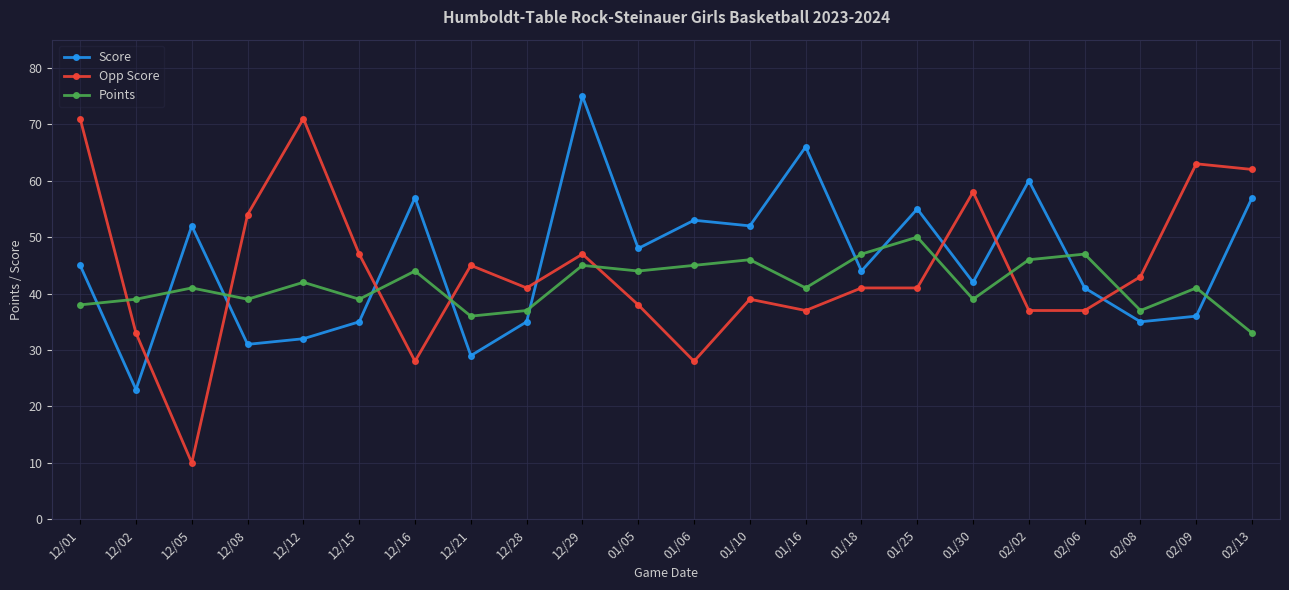

Which category has the lowest value in the Points series?

02/13